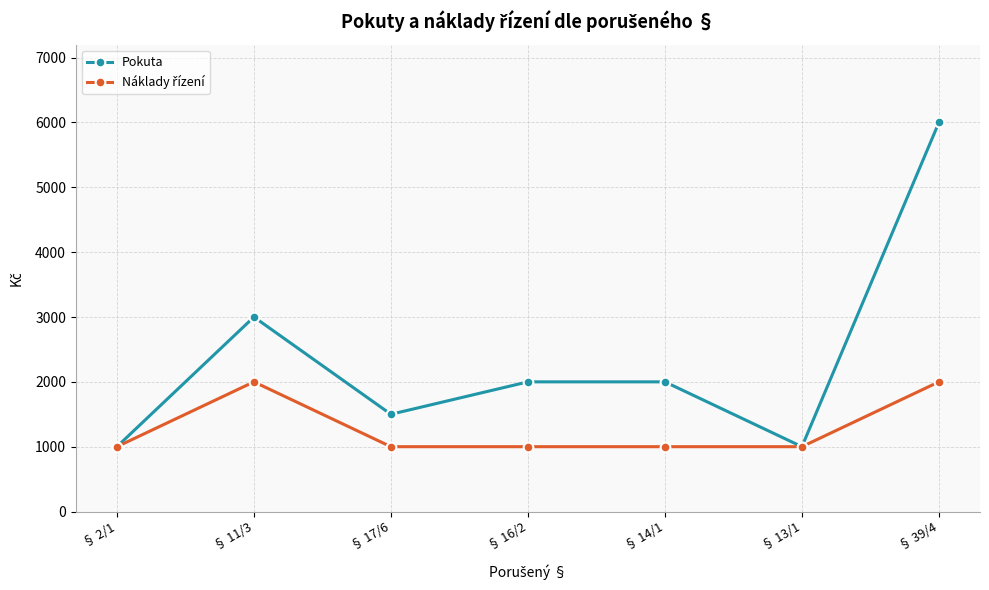

Where is the first local maximum for Pokuta?

§ 11/3